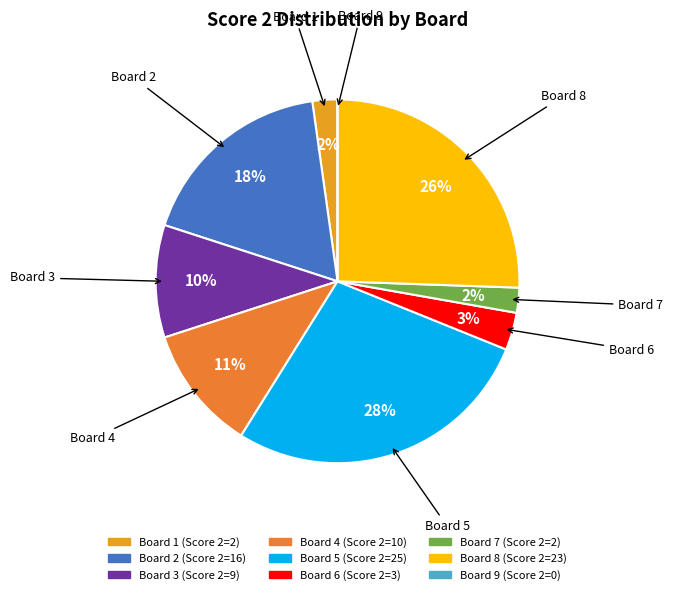

Is there any slice that represents more than half of the pie?

No